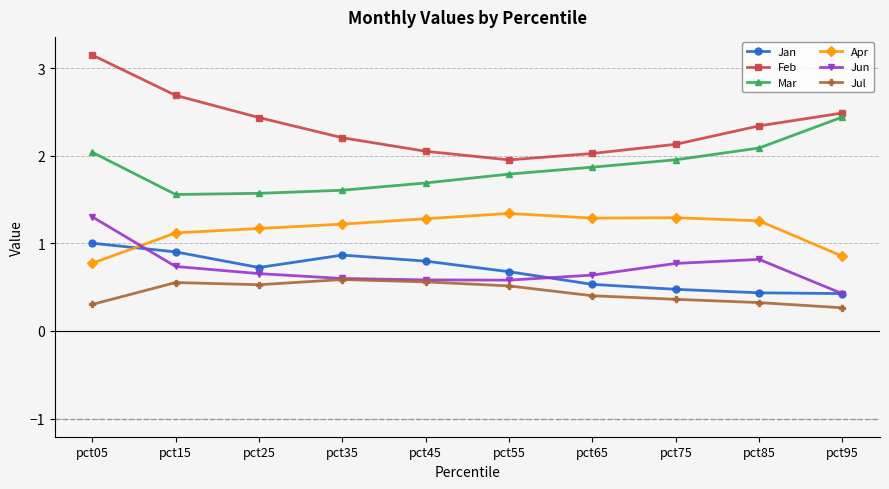

Which category has the highest value across all series?

pct05